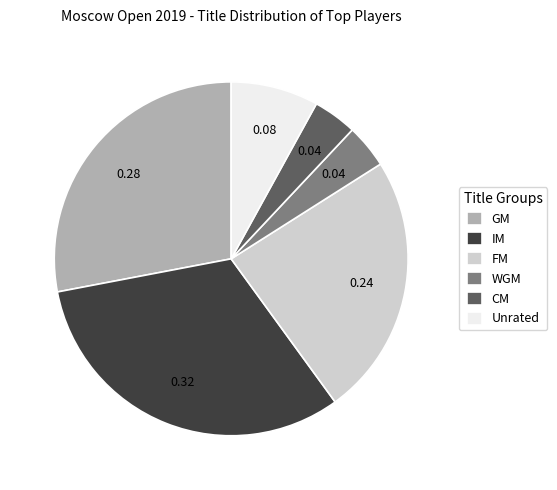

What is the ratio of the value at FM to the value at GM?

0.9